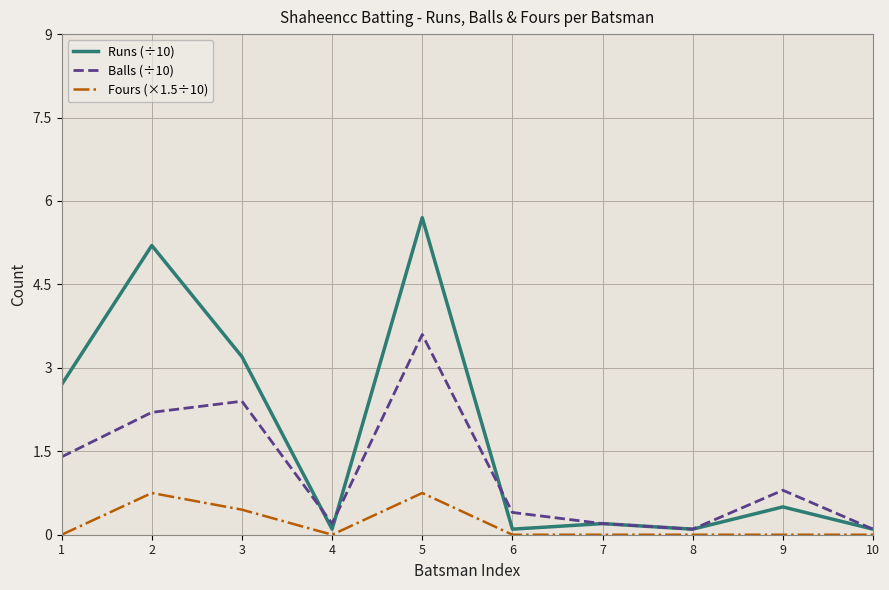

True or false: Balls (÷10) and Runs (÷10) intersect in this chart.

True